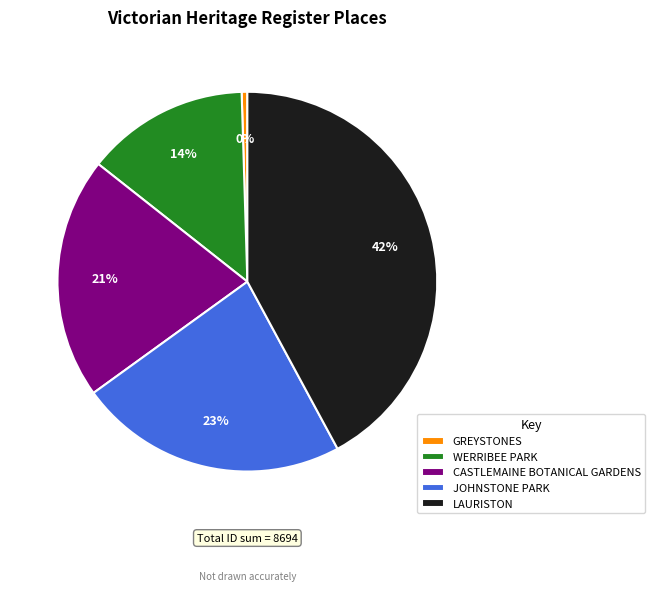

How many slices are in this pie chart?

5